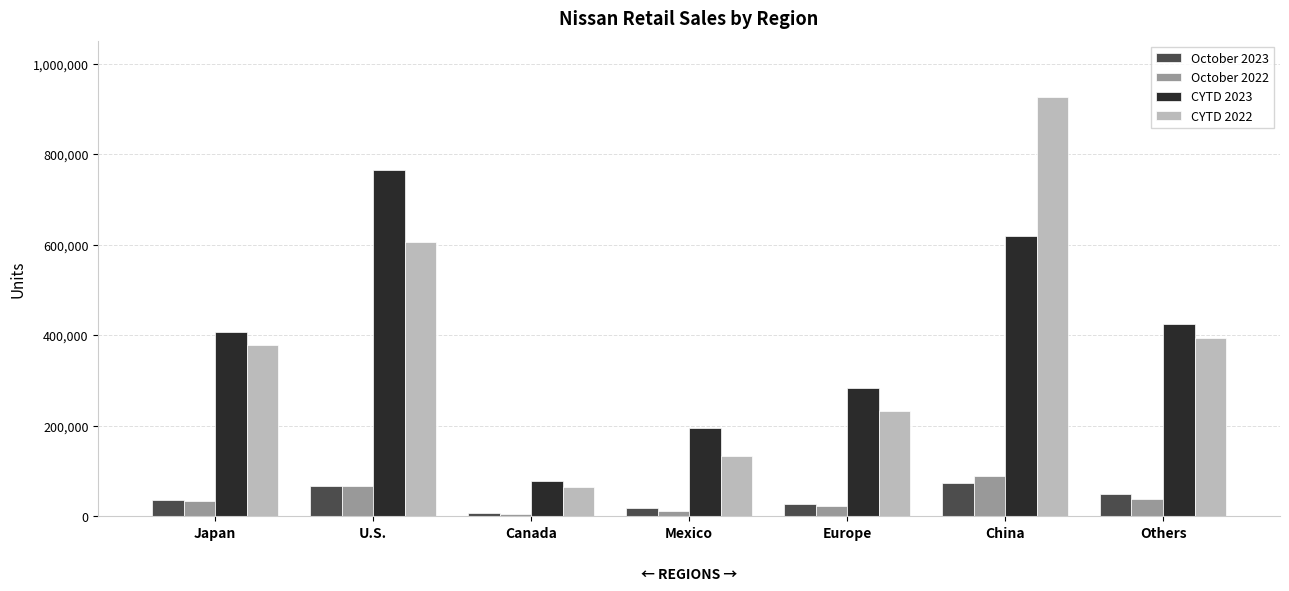

Reading left to right, extract all data points from this chart.

October 2023: Japan=35939	U.S.=67585	Canada=7750	Mexico=19217	Europe=26563	China=73272	Others=48776
October 2022: Japan=32947	U.S.=66678	Canada=5797	Mexico=10977	Europe=23106	China=88868	Others=37321
CYTD 2023: Japan=407981	U.S.=764633	Canada=77979	Mexico=195153	Europe=284045	China=620016	Others=424408
CYTD 2022: Japan=378008	U.S.=605015	Canada=65569	Mexico=132417	Europe=232816	China=926732	Others=392834